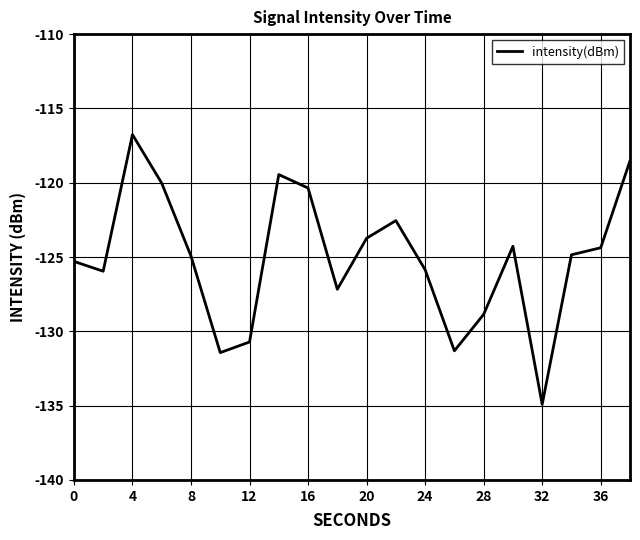

What is the greatest value displayed?

-116.8